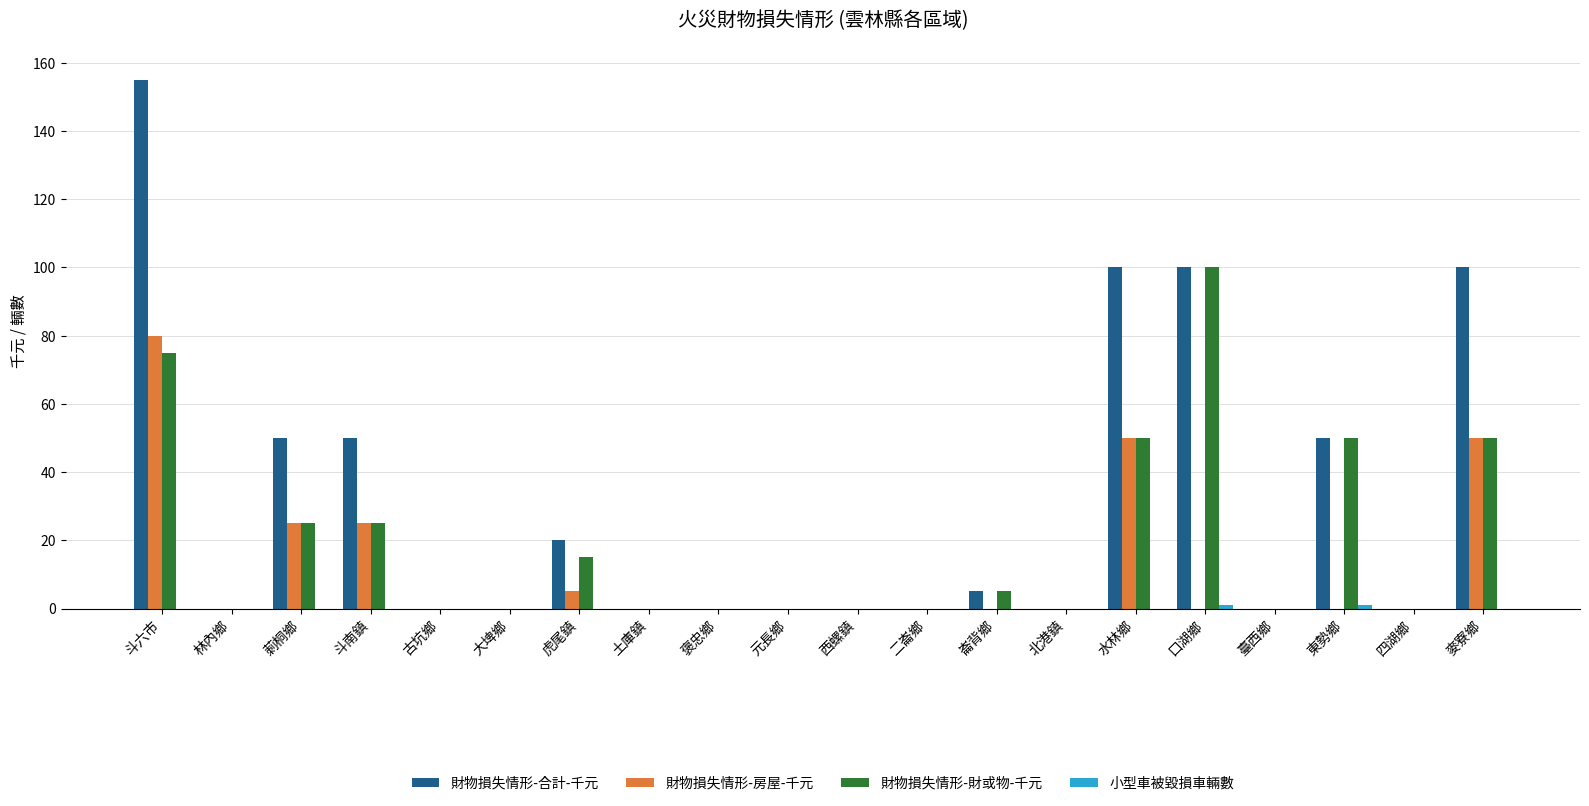

At which category is the sum across all series the highest?

斗六市